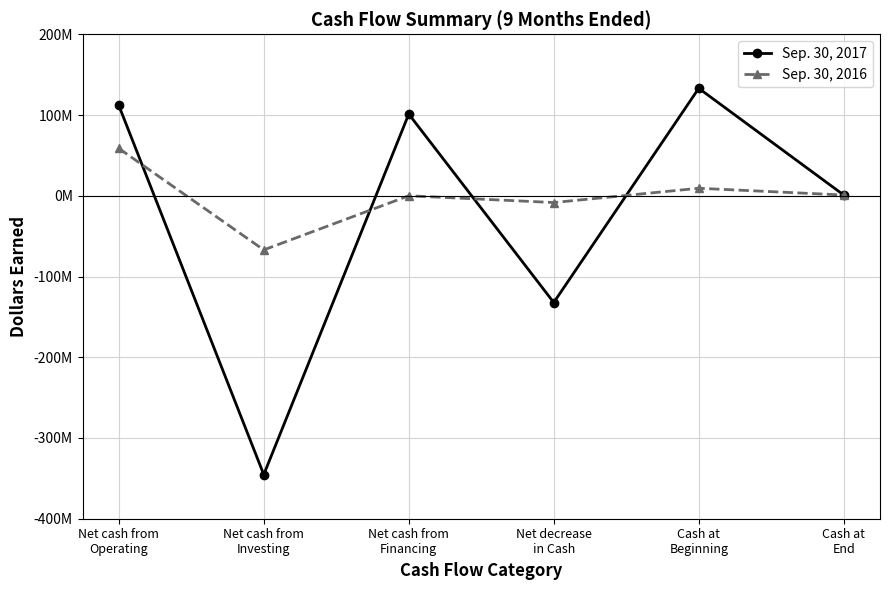

What is the label of the 4th point from the right?

Net cash from
Financing